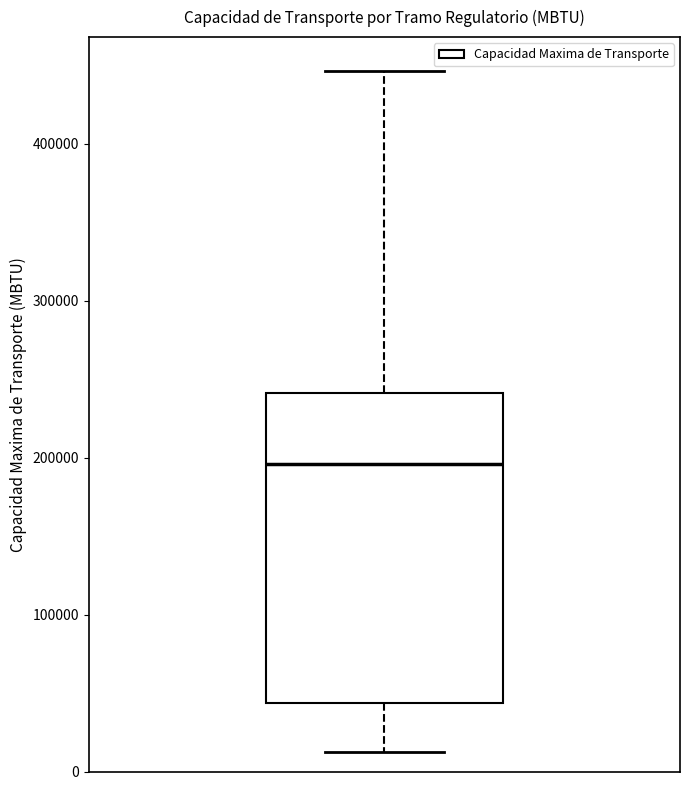

Read this box plot against the y-axis: the position of the median line, the range covered by the box, and the ends of both whiskers. The values are not printed on the chart, so give them approximately, as read against the axis.

median 200000, box 40000 to 240000, whiskers 10000 to 450000